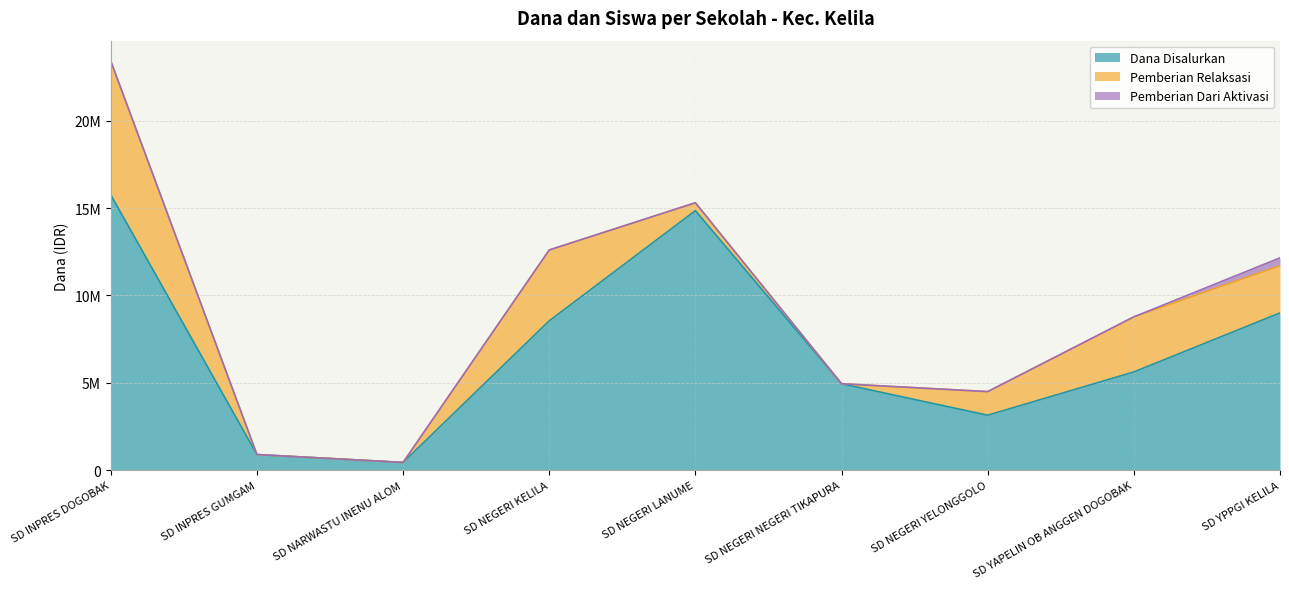

What is the maximum value for Pemberian Relaksasi?

7650000